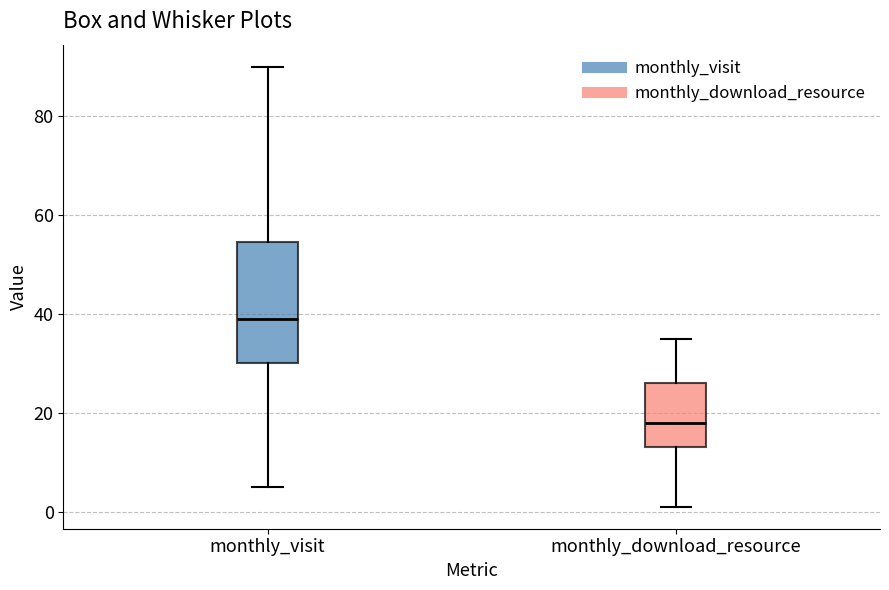

Reading left to right, read every box against the y-axis: the position of its median line, the range the box covers, and the ends of its whiskers. The values are not printed on the chart, so give them approximately, as read against the axis.

monthly_visit: median 40, box 30 to 54, whiskers 6 to 90
monthly_download_resource: median 18, box 14 to 26, whiskers 2 to 36